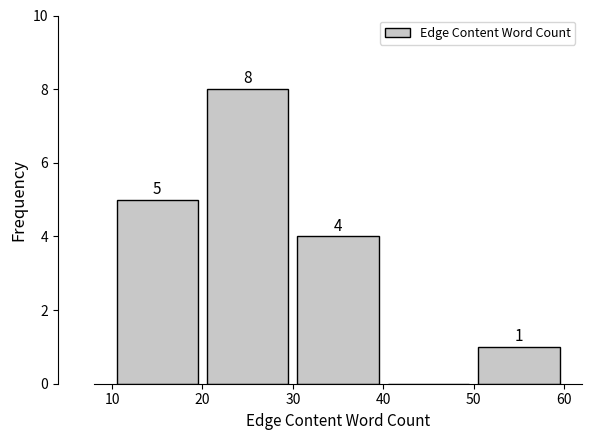

Over which range of the x-axis is the bar tallest?

20 to 30